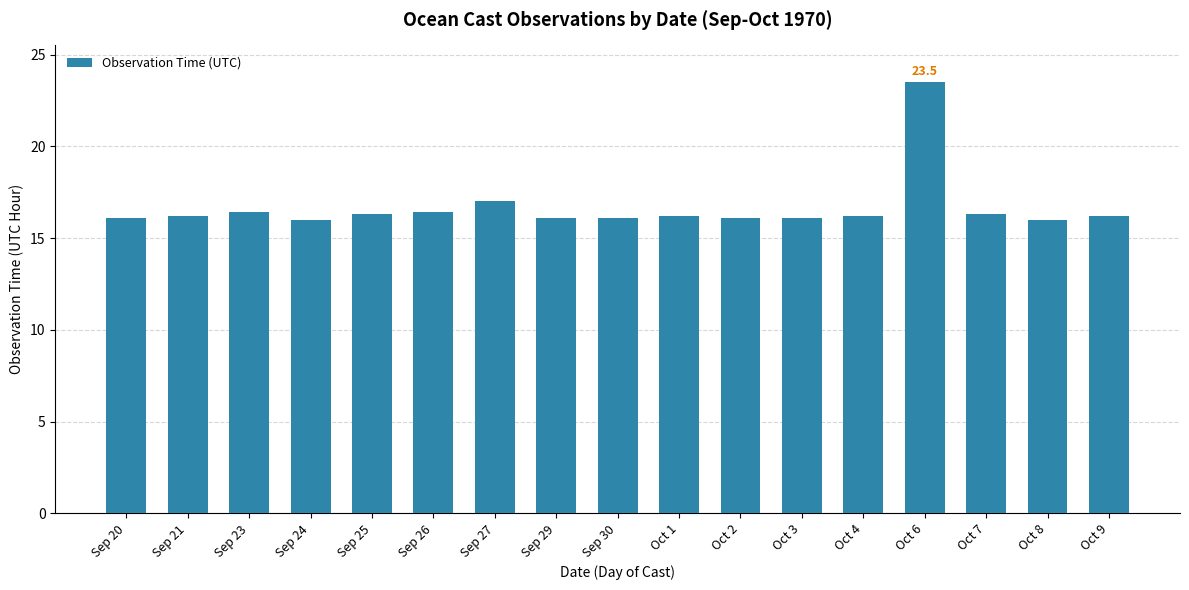

What is the difference between the values at Sep 23 and Oct 4?

0.2